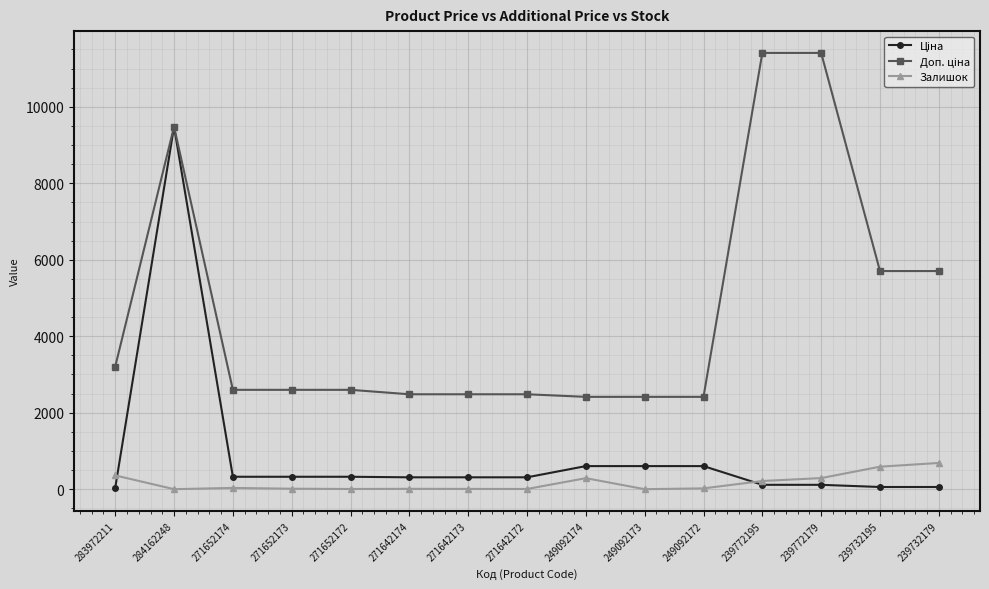

What is the total value across all series at 284162248?

18960.1